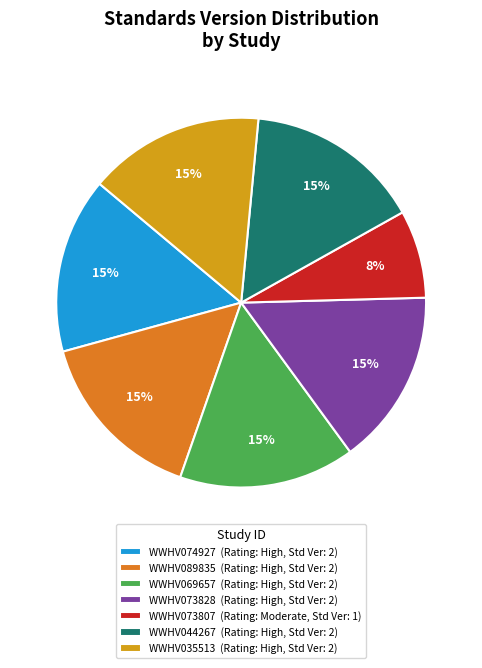

True or false: WWHV044267 accounts for 7% of the total.

False